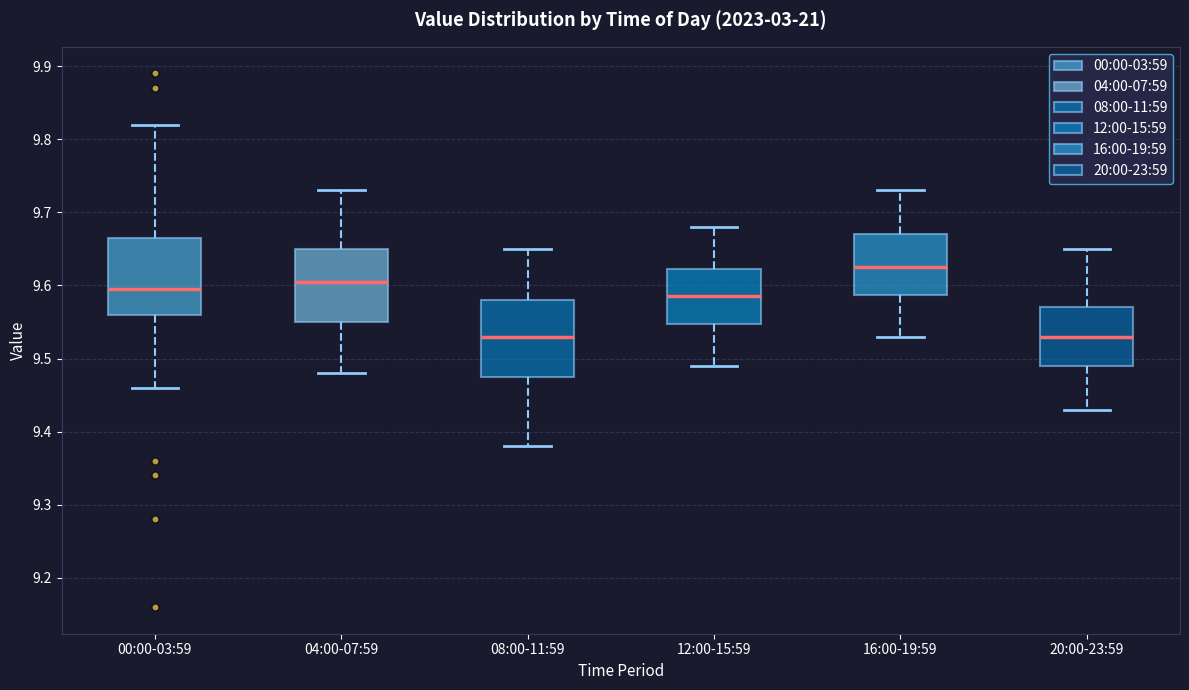

Reading left to right, read every box against the y-axis: the position of its median line, the range the box covers, and the ends of its whiskers. The values are not printed on the chart, so give them approximately, as read against the axis.

00:00-03:59: median 9.60, box 9.56 to 9.67, whiskers 9.46 to 9.82
04:00-07:59: median 9.61, box 9.55 to 9.65, whiskers 9.48 to 9.73
08:00-11:59: median 9.53, box 9.48 to 9.58, whiskers 9.38 to 9.65
12:00-15:59: median 9.59, box 9.55 to 9.62, whiskers 9.49 to 9.68
16:00-19:59: median 9.63, box 9.59 to 9.67, whiskers 9.53 to 9.73
20:00-23:59: median 9.53, box 9.49 to 9.57, whiskers 9.43 to 9.65